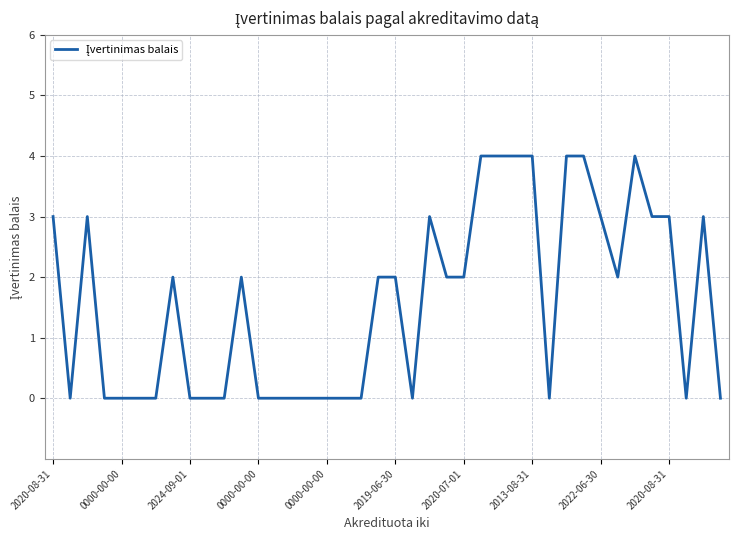

What is the greatest value displayed?

4